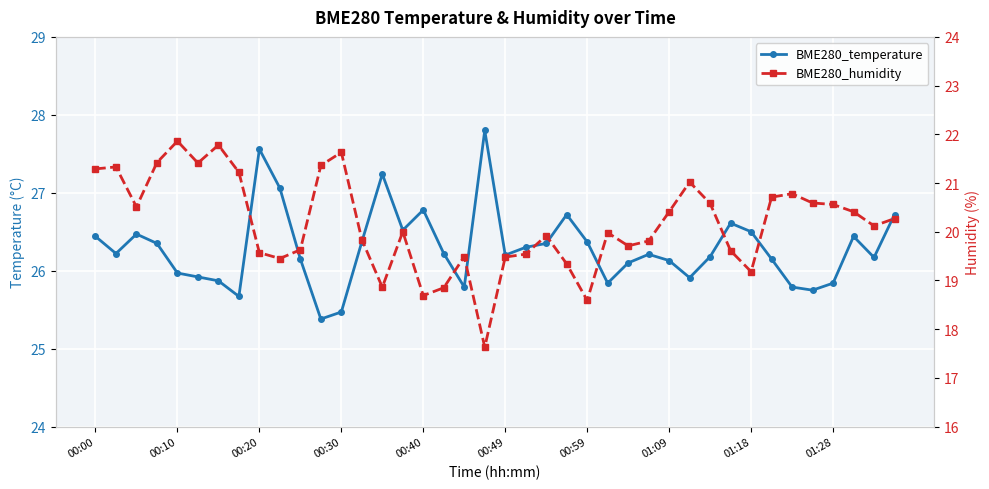

Where is the first local maximum for BME280_temperature?

00:20